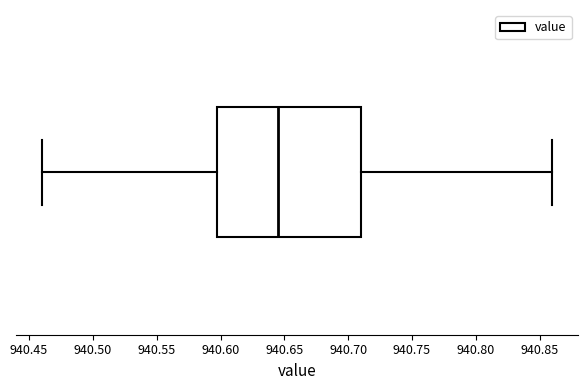

Read this box plot against the x-axis: the position of the median line, the range covered by the box, and the ends of both whiskers. The values are not printed on the chart, so give them approximately, as read against the axis.

median 940.645, box 940.600 to 940.710, whiskers 940.460 to 940.860